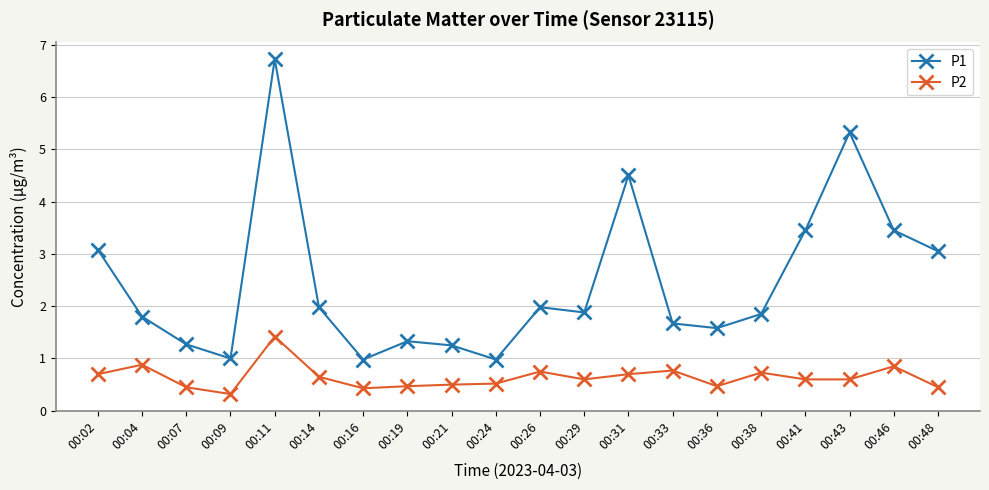

Where does the P1 series first go above 1?

00:02